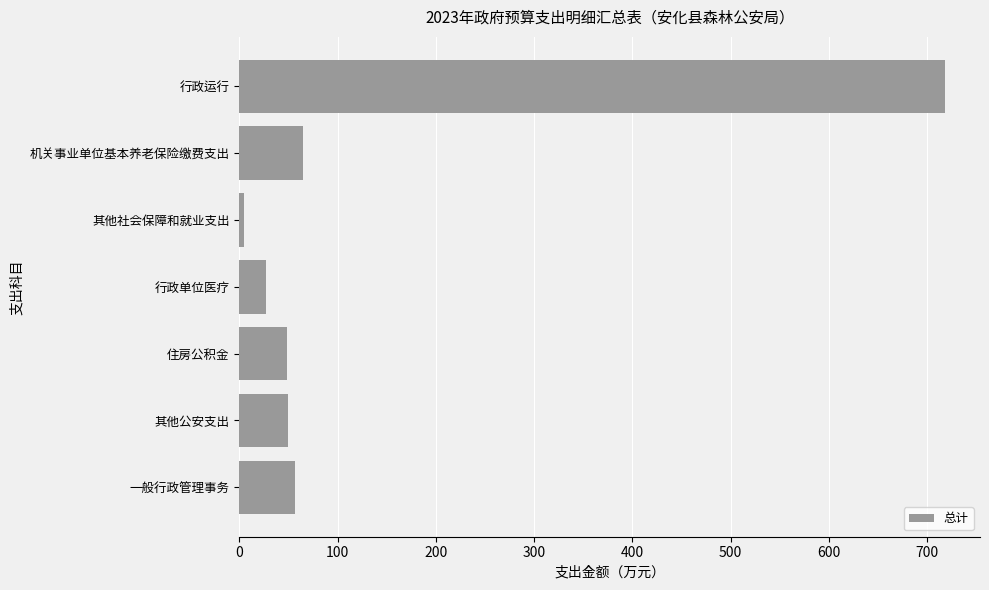

Between 行政单位医疗 and 其他公安支出, which is larger?

其他公安支出